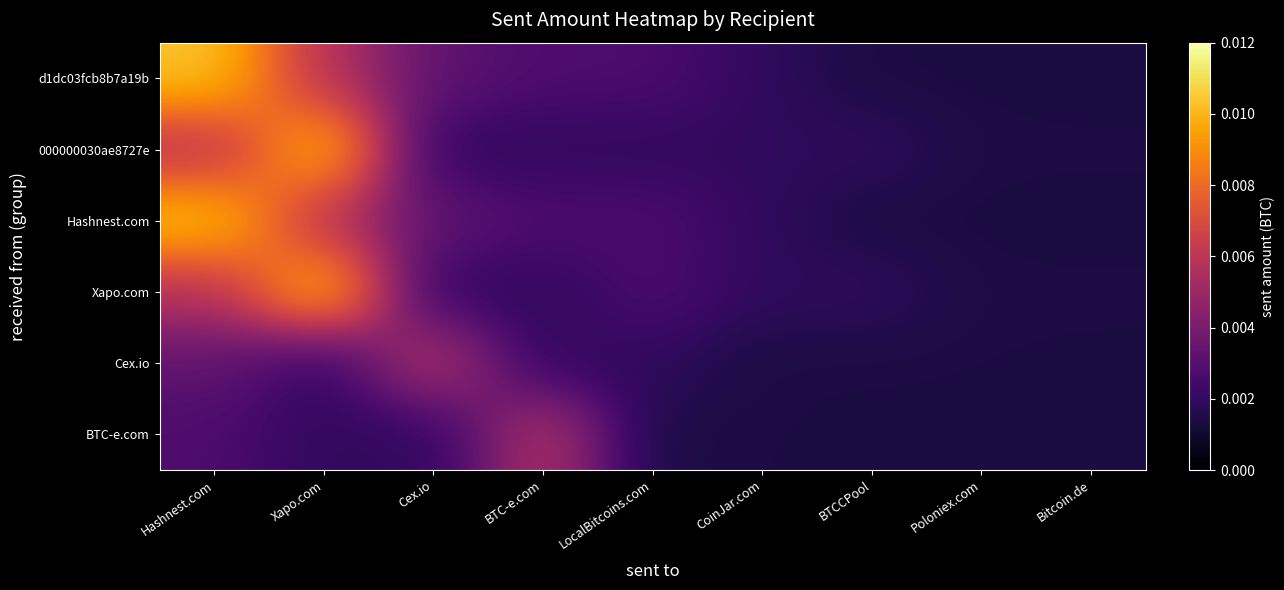

Which label corresponds to the largest value in the chart?

Hashnest.com